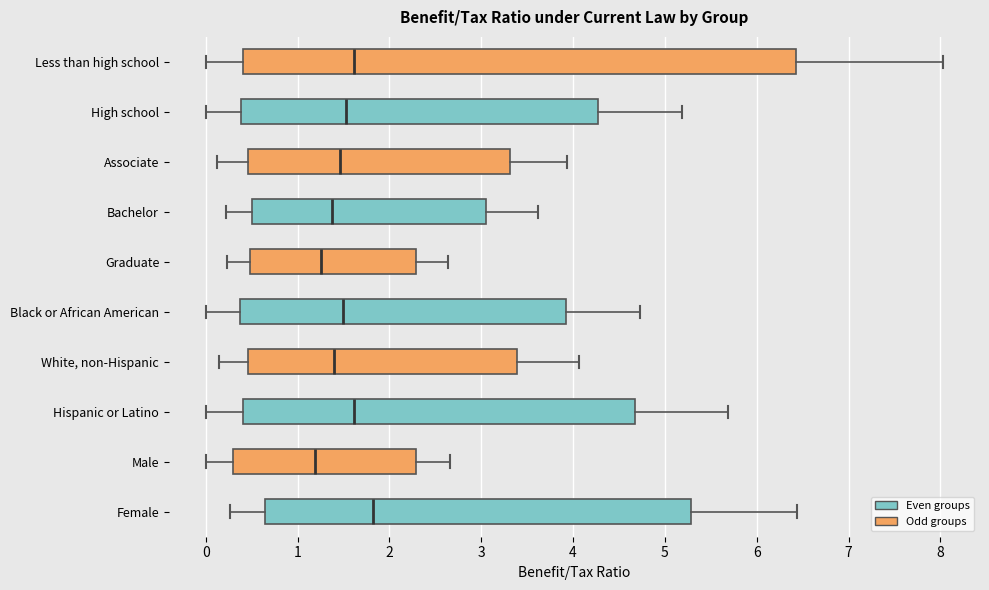

Which box is the widest, from its left edge to its right edge?

Less than high school